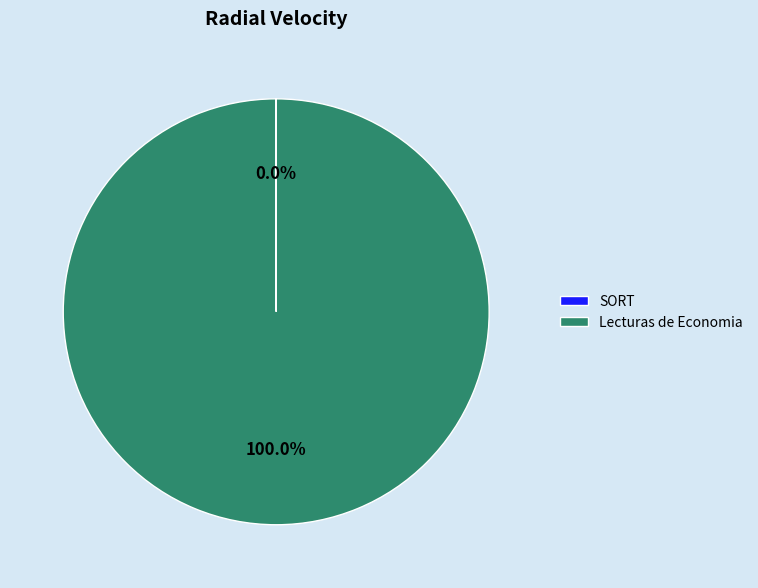

Is there any slice that represents more than half of the pie?

Yes